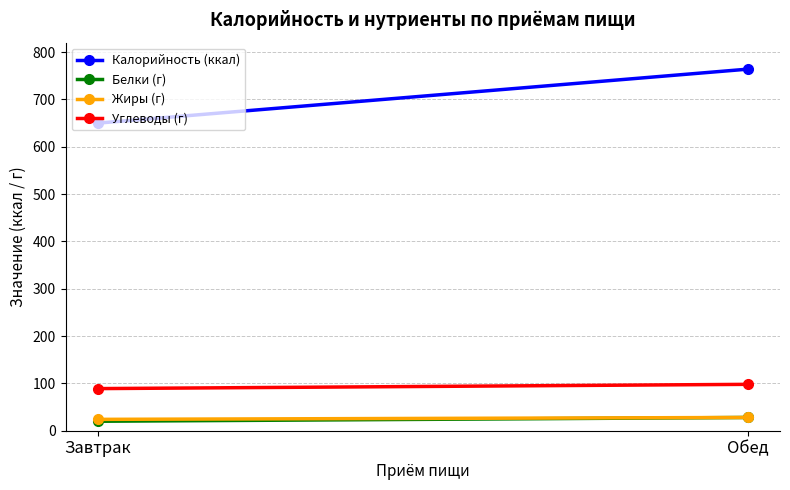

What are all the series names shown in the legend?

Калорийность (ккал), Белки (г), Жиры (г), Углеводы (г)